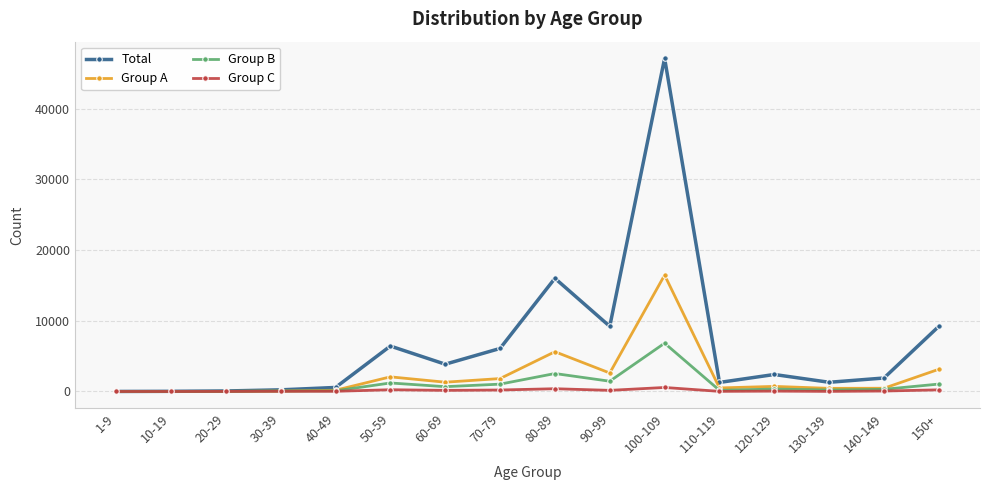

How many categories are shown in the chart?

16